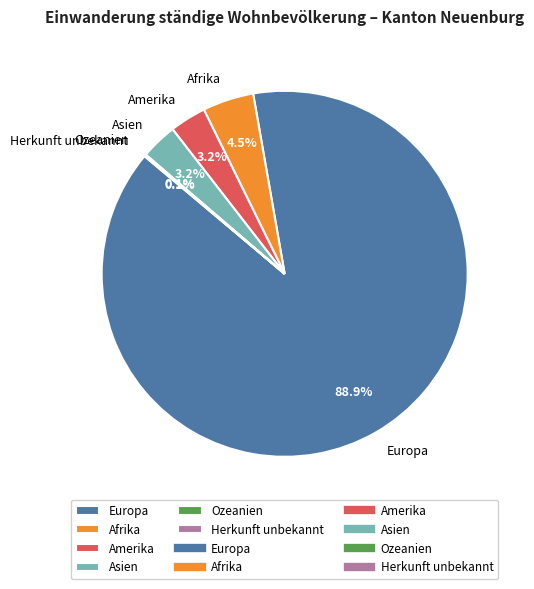

What is the majority slice?

Europa